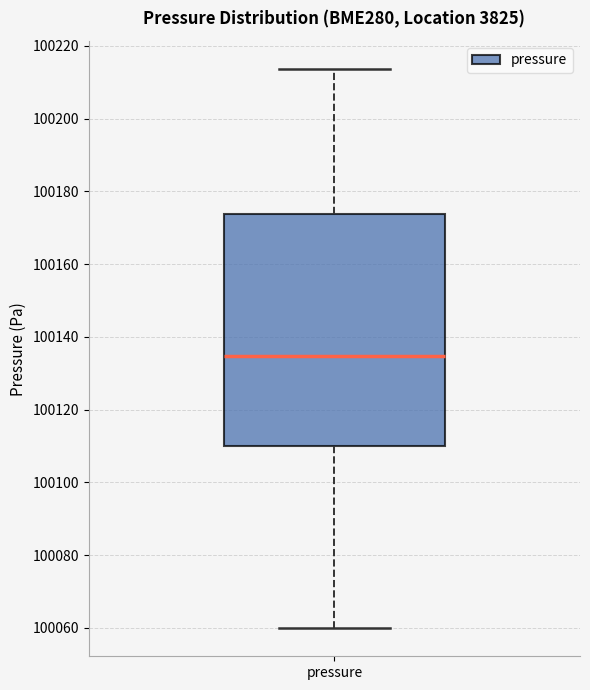

Transcribe this box plot: give where the median line is, the range the box spans, and where the two whiskers end, as read against the y-axis. The values are not printed on the chart, so give them approximately, as read against the axis.

median 100134, box 100110 to 100174, whiskers 100060 to 100214